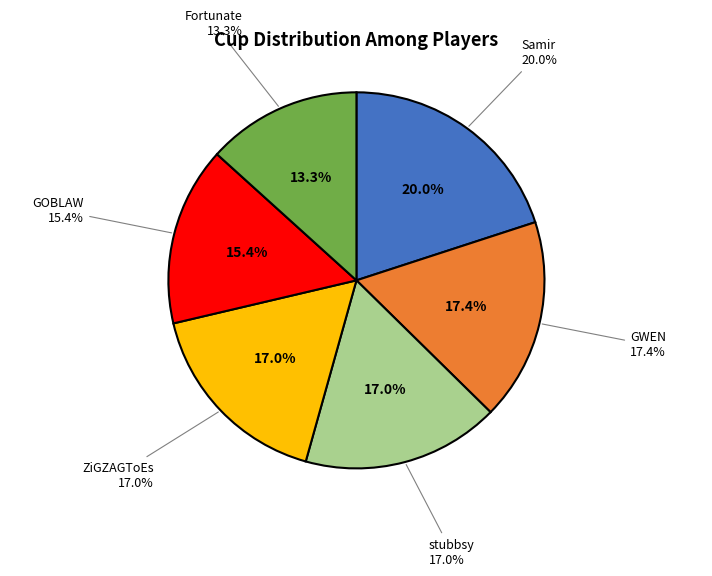

The 2 slice represents 17% of the pie. True or false?

True